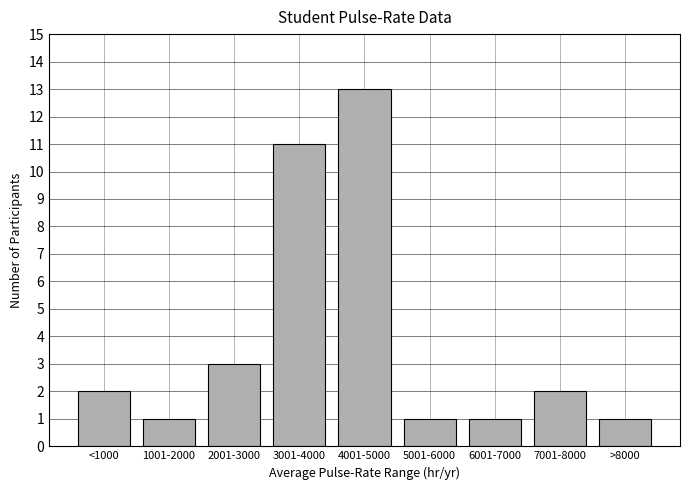

Reading left to right, what are all the values shown in this chart?

<1000=2	1001-2000=1	2001-3000=3	3001-4000=11	4001-5000=13	5001-6000=1	6001-7000=1	7001-8000=2	>8000=1